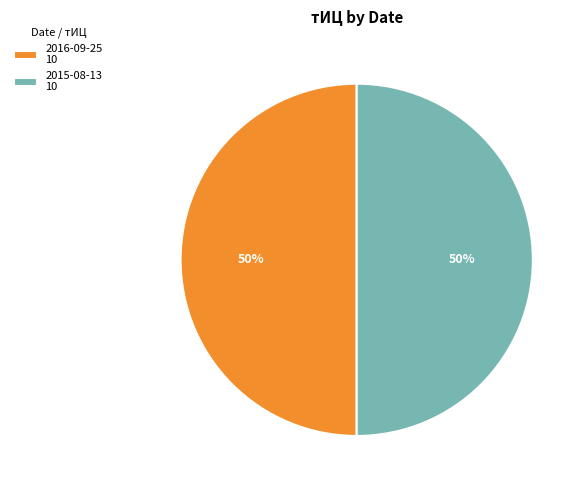

How many segments does this pie chart have?

2